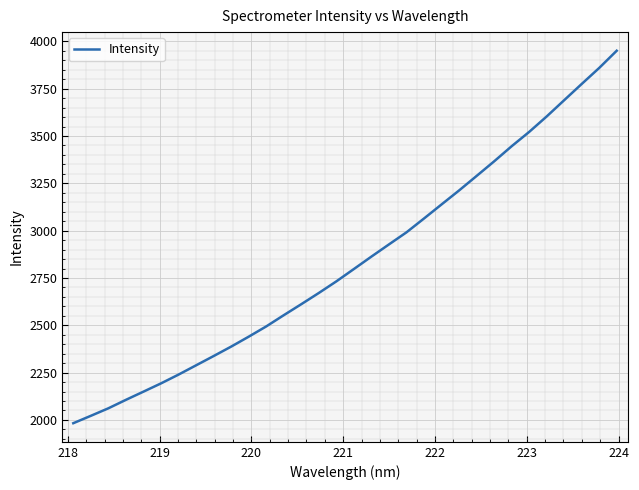

What is the difference between the maximum and minimum values?

1967.6